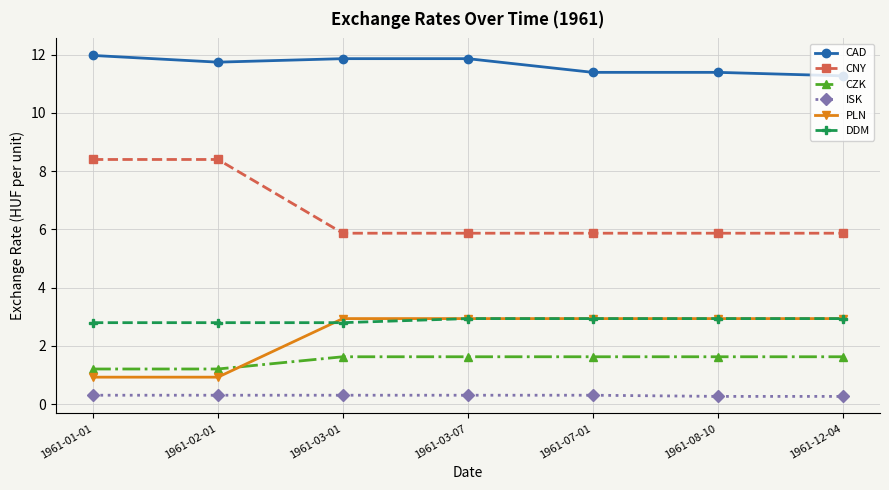

Reading left to right, transcribe all the data shown in this chart.

CAD: 12.0	11.7	11.9	11.9	11.4	11.4	11.3
CNY: 8.4	8.4	5.9	5.9	5.9	5.9	5.9
CZK: 1.2	1.2	1.6	1.6	1.6	1.6	1.6
ISK: 0.3	0.3	0.3	0.3	0.3	0.3	0.3
PLN: 0.9	0.9	2.9	2.9	2.9	2.9	2.9
DDM: 2.8	2.8	2.8	2.9	2.9	2.9	2.9